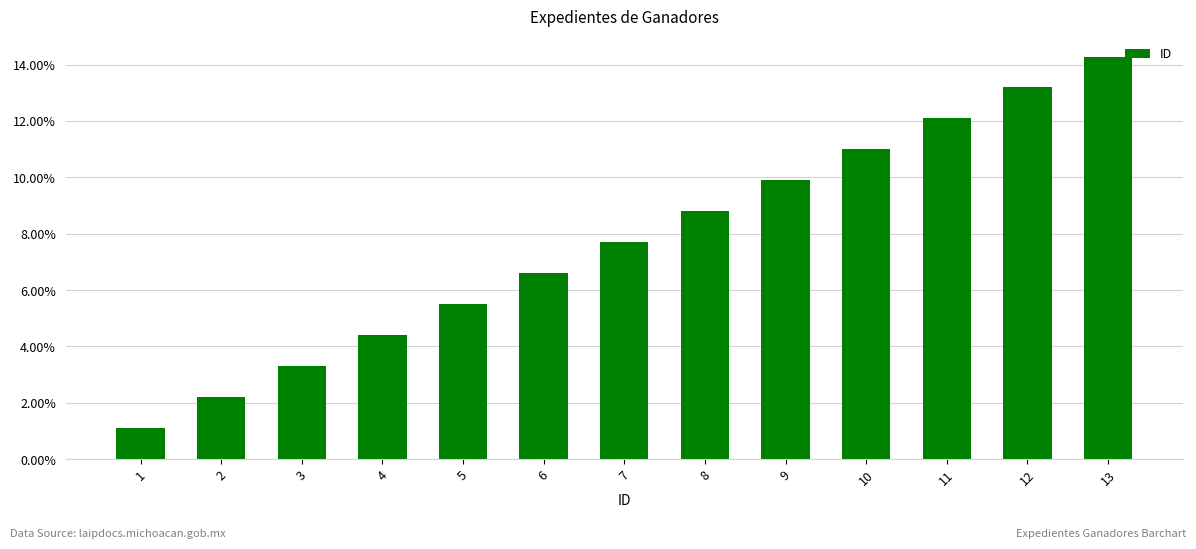

Does the chart contain any negative values?

No